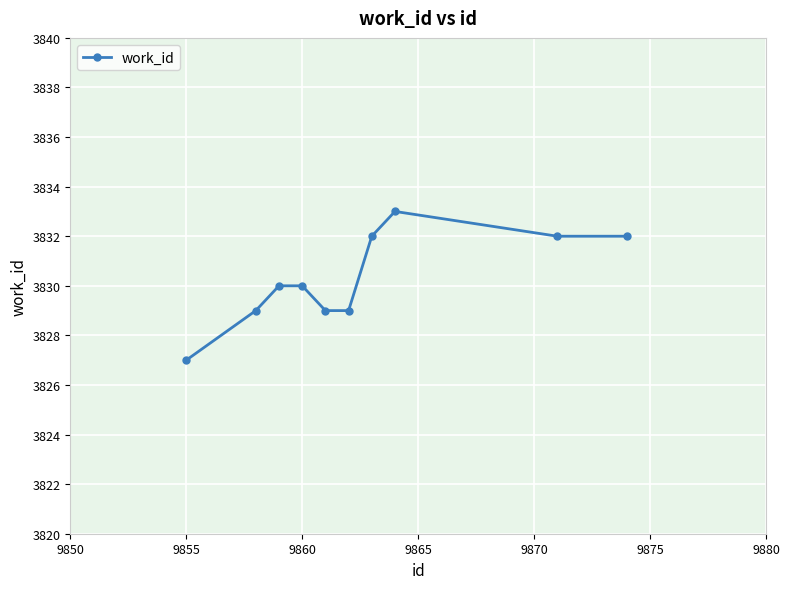

What is the minimum value shown in the chart?

3827